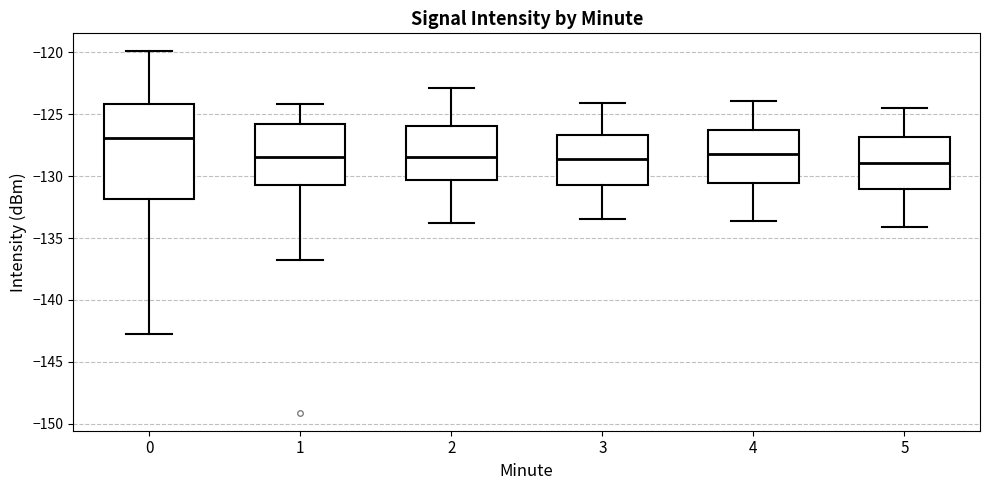

Reading left to right, read every box against the y-axis: the position of its median line, the range the box covers, and the ends of its whiskers. The values are not printed on the chart, so give them approximately, as read against the axis.

0: median -127.0, box -132.0 to -124.0, whiskers -142.5 to -120.0
1: median -128.5, box -130.5 to -126.0, whiskers -137.0 to -124.0
2: median -128.5, box -130.5 to -126.0, whiskers -134.0 to -123.0
3: median -128.5, box -130.5 to -126.5, whiskers -133.5 to -124.0
4: median -128.0, box -130.5 to -126.0, whiskers -133.5 to -124.0
5: median -129.0, box -131.0 to -127.0, whiskers -134.0 to -124.5